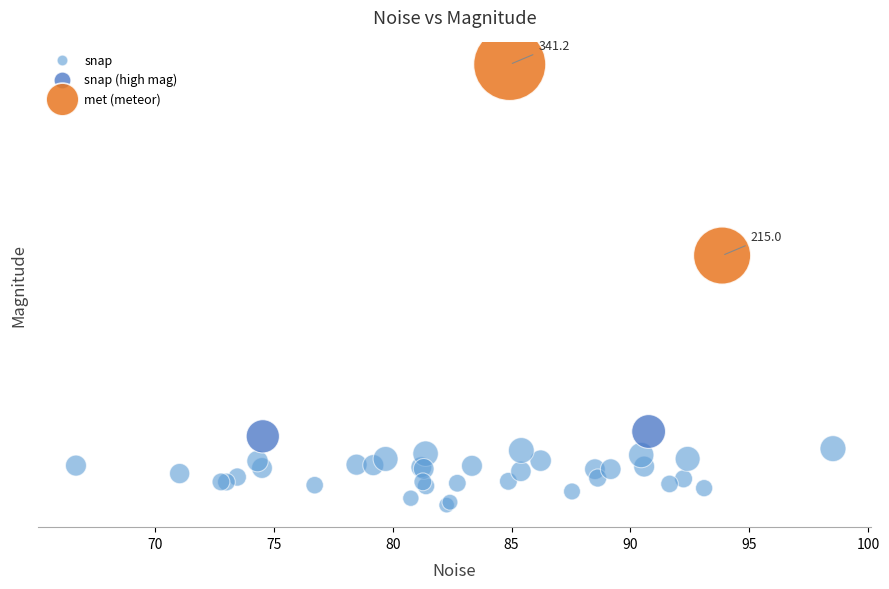

What are all the series names shown in the legend?

snap, snap (high mag), met (meteor)